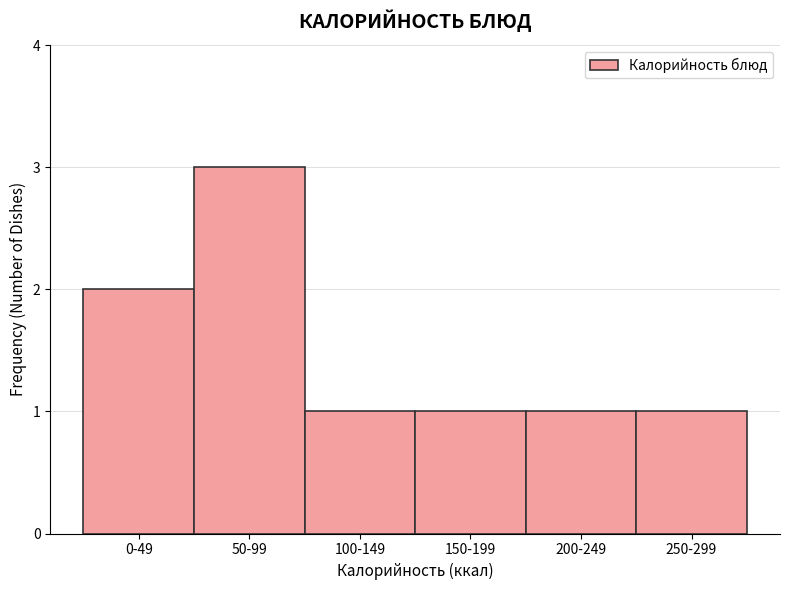

Reading left to right, what are all the values shown in this chart?

0-49=2	50-99=3	100-149=1	150-199=1	200-249=1	250-299=1